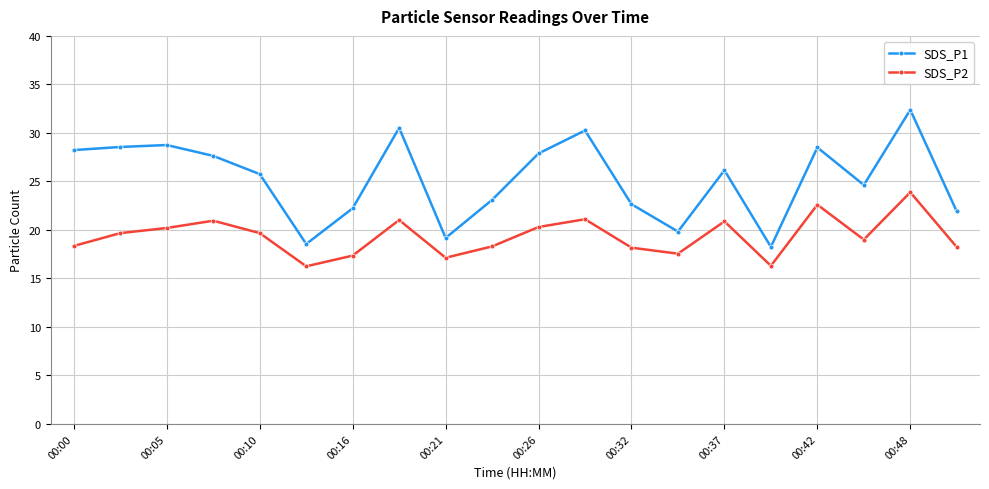

What is the value of the SDS_P2 point at the 11th from the left?

20.3